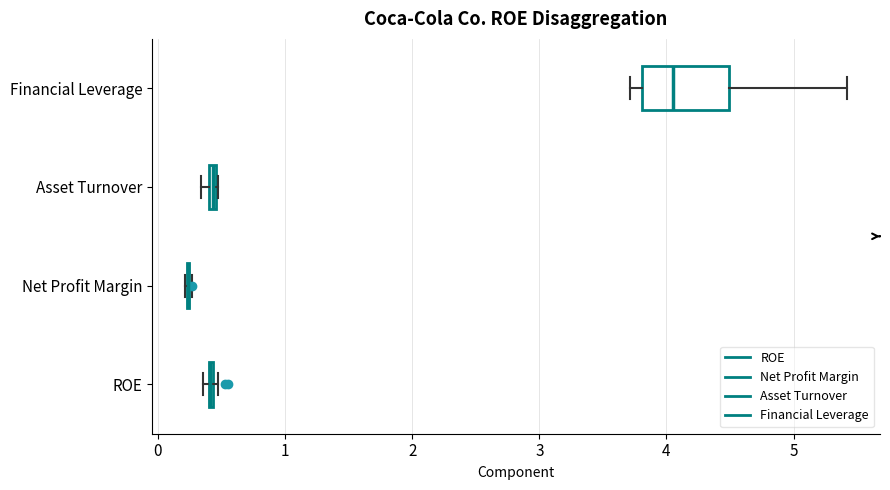

Comparing the boxes themselves (not the whiskers), which one is the widest?

Financial Leverage